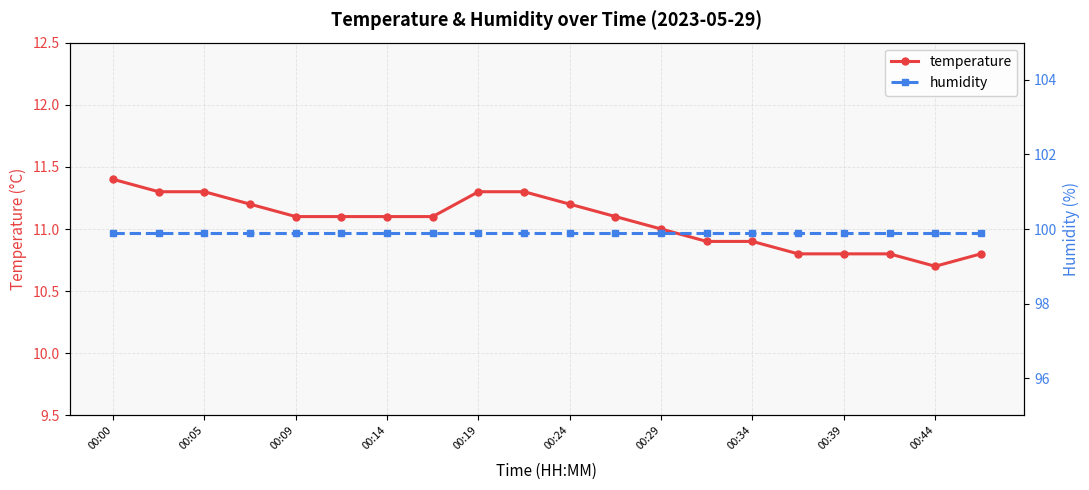

List the series in order of their peak value, lowest first.

temperature, humidity